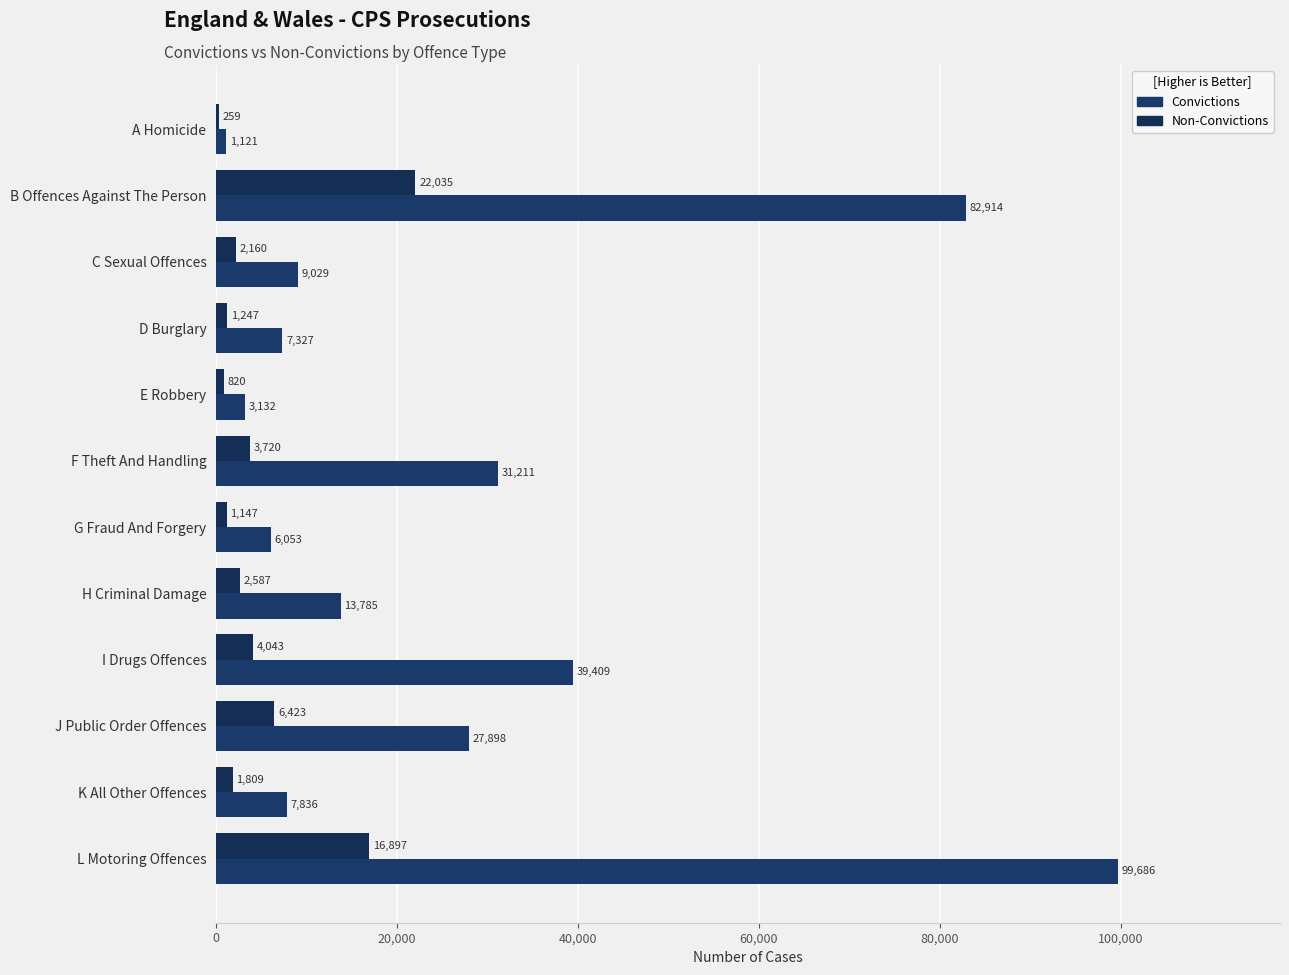

How many data points does each series have?

12